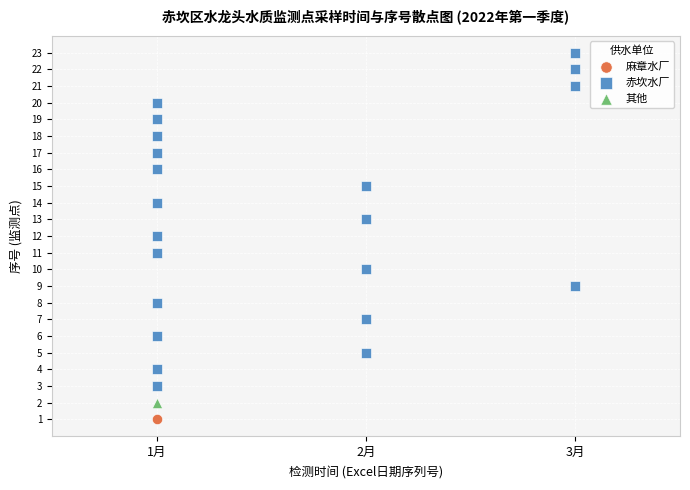

What are all the series names shown in the legend?

麻章水厂, 赤坎水厂, 其他